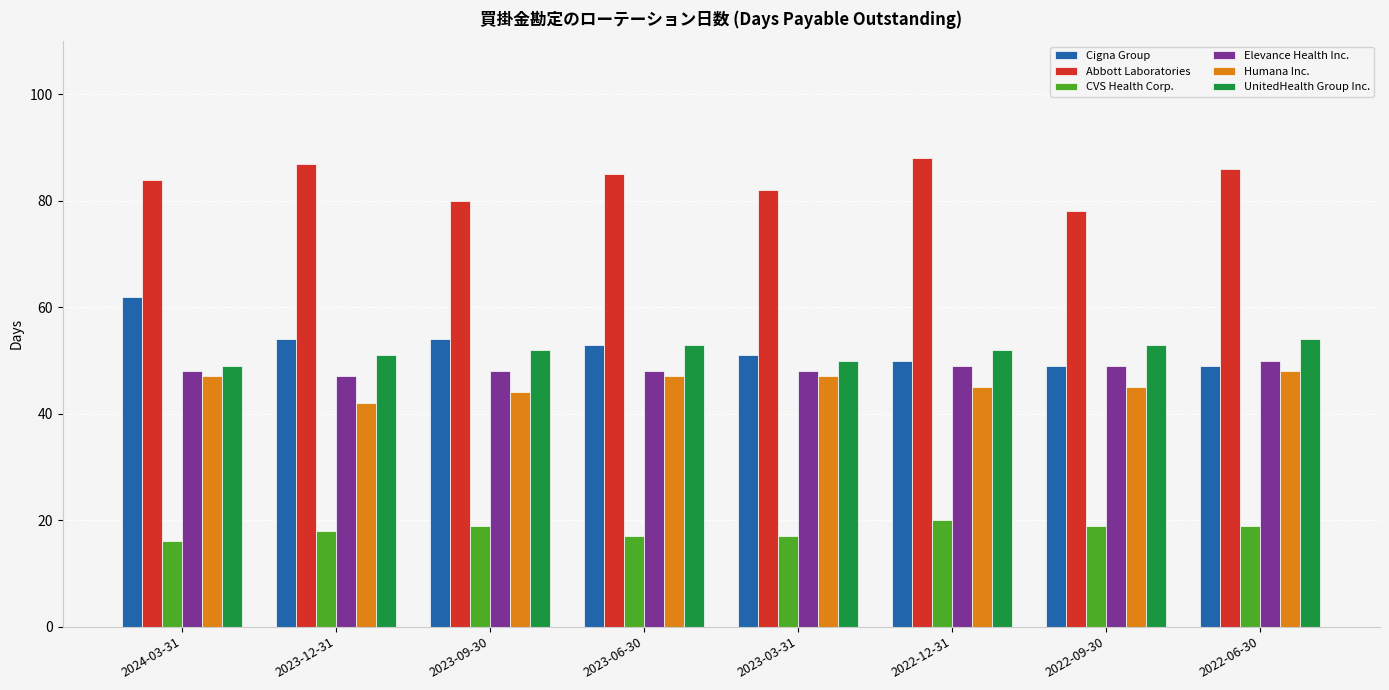

What is the approximate value of Cigna Group at 2023-06-30, to the nearest 10?

50